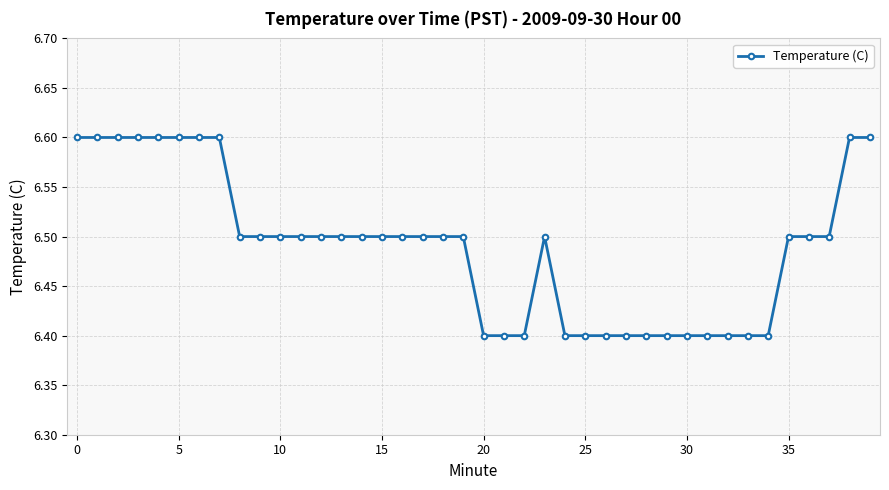

Count the values in the range 6 to 7.

40